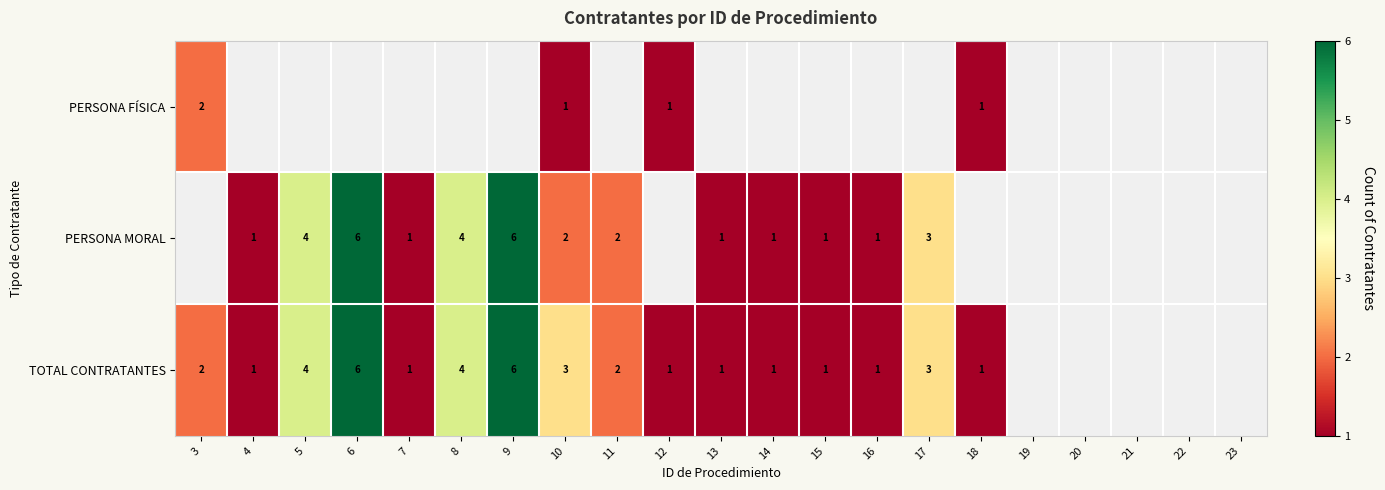

At how many categories does at least one series exceed 2?

6